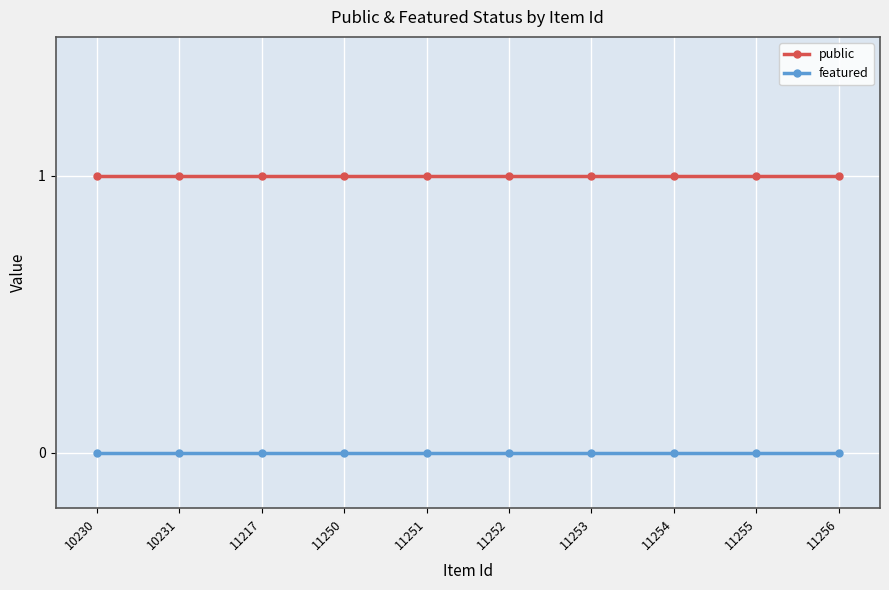

The public series shows 1 at 11251. True or false?

True